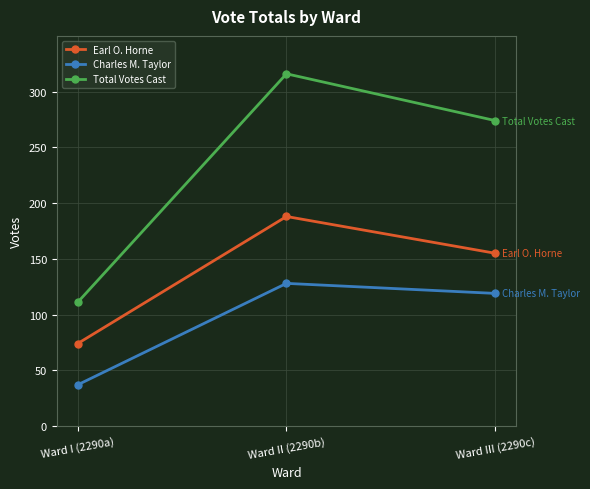

What position from the right is Ward III (2290c)?

1